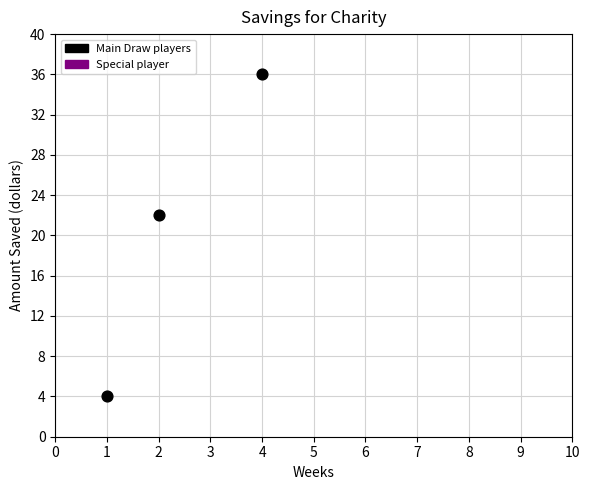

What Y value in the scatter plot is closest to 20?

22